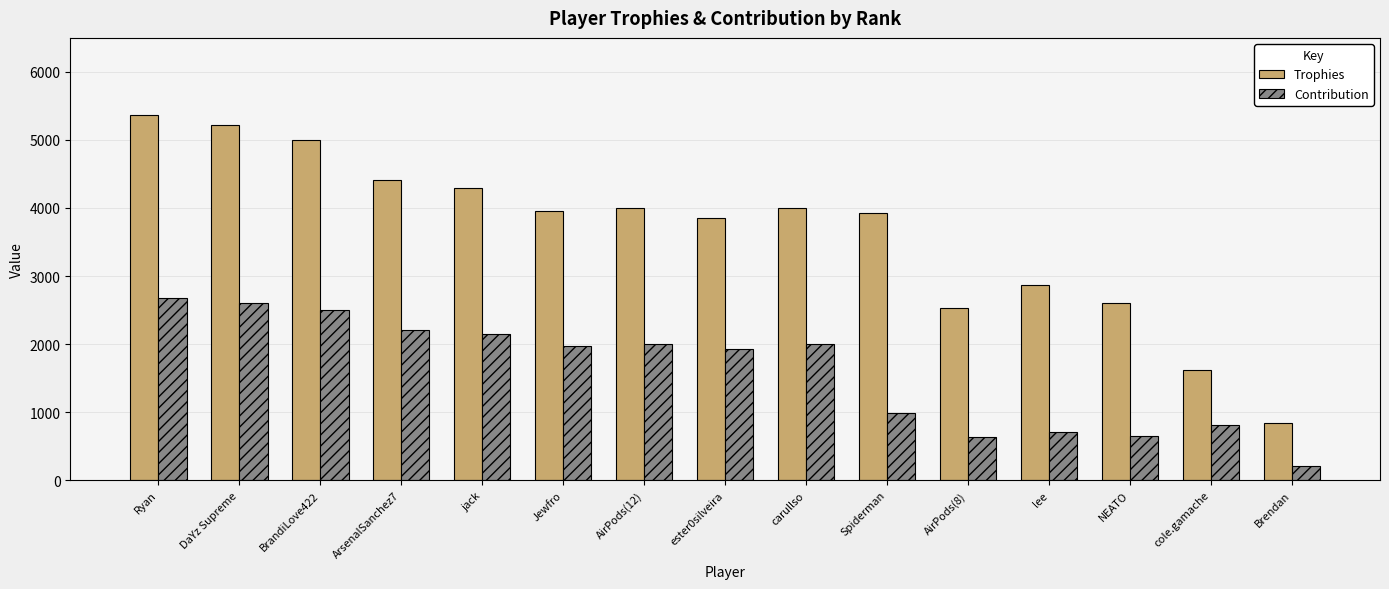

How many series are shown in this chart?

2